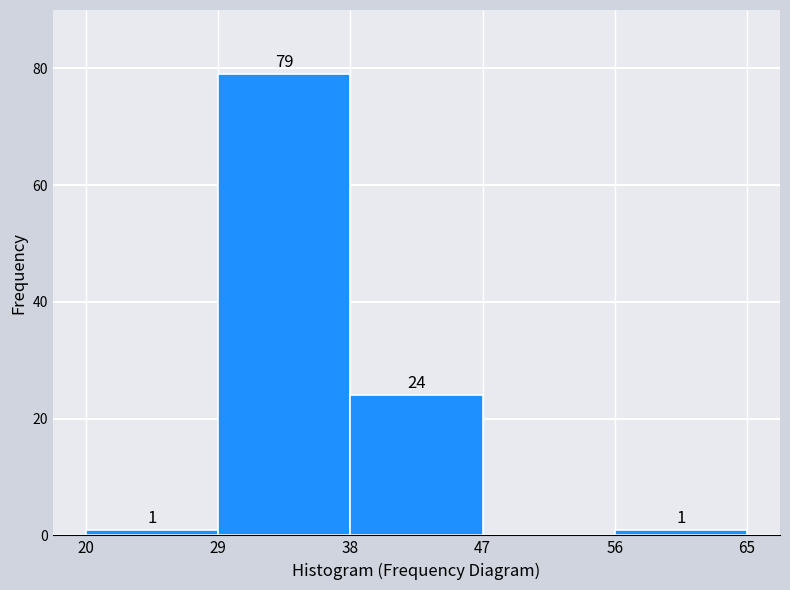

Over which range of the x-axis is the bar tallest?

29 to 38